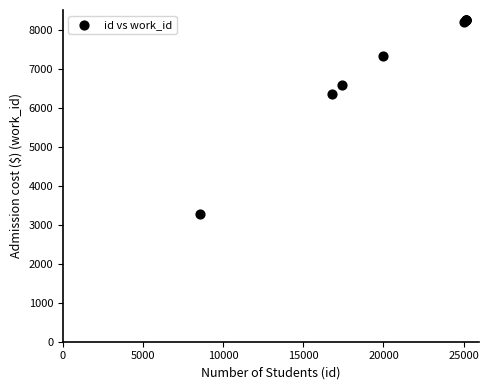

What Y value in the scatter plot is closest to 5759?

6355